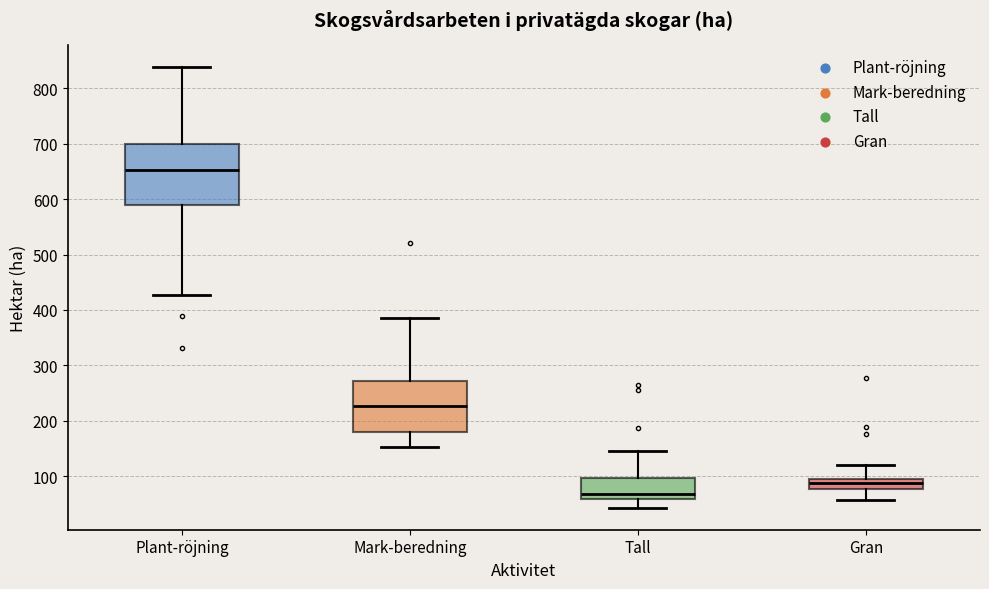

Reading left to right, read every box against the y-axis: the position of its median line, the range the box covers, and the ends of its whiskers. The values are not printed on the chart, so give them approximately, as read against the axis.

Plant-röjning: median 650, box 590 to 700, whiskers 430 to 840
Mark-beredning: median 230, box 180 to 270, whiskers 150 to 390
Tall: median 70, box 60 to 100, whiskers 40 to 150
Gran: median 90, box 80 to 100, whiskers 60 to 120